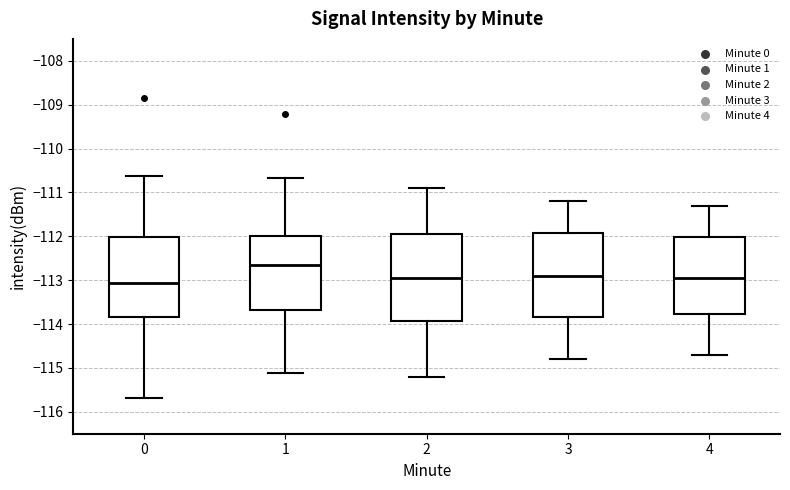

Reading left to right, transcribe this box plot: for each box, give where its median line is, the range the box spans, and where its two whiskers end, as read against the y-axis. The values are not printed on the chart, so give them approximately, as read against the axis.

0: median -113.1, box -113.8 to -112.0, whiskers -115.7 to -110.6
1: median -112.7, box -113.7 to -112.0, whiskers -115.1 to -110.7
2: median -112.9, box -113.9 to -111.9, whiskers -115.2 to -110.9
3: median -112.9, box -113.8 to -111.9, whiskers -114.8 to -111.2
4: median -112.9, box -113.8 to -112.0, whiskers -114.7 to -111.3